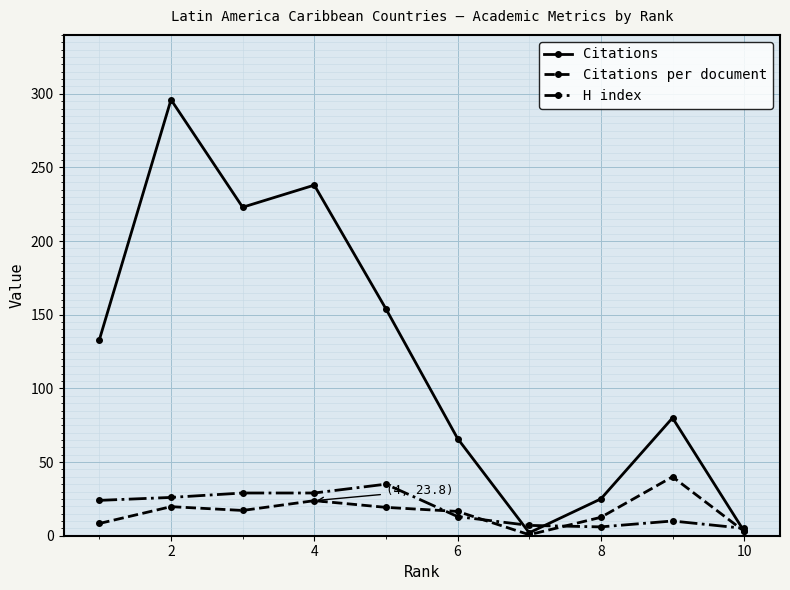

Which series has the largest total across all categories?

Citations